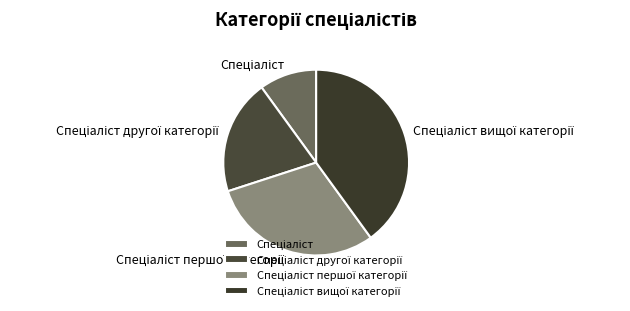

Does any single category account for the majority?

No